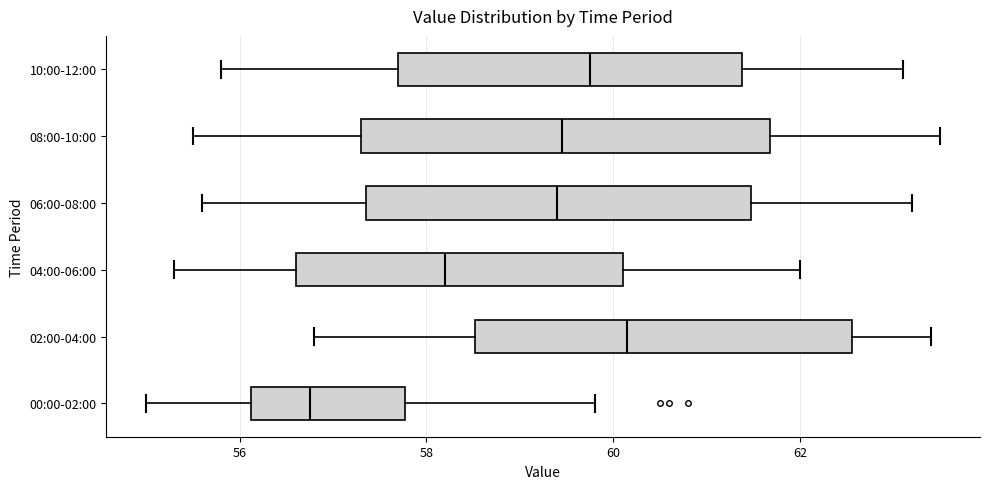

Which box's median line is the furthest to the right?

02:00-04:00